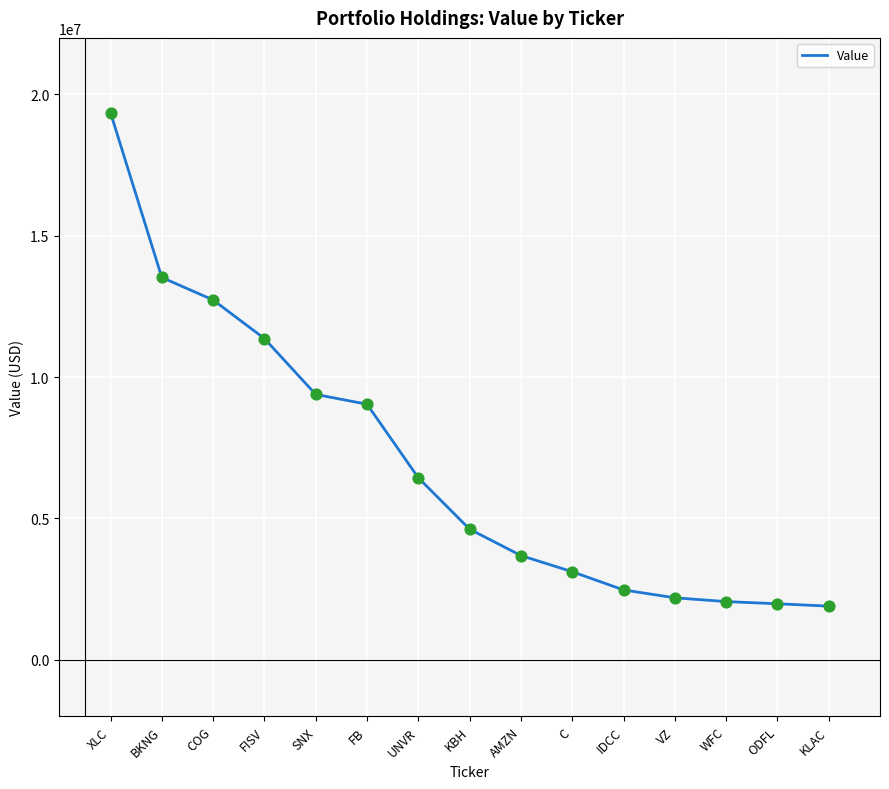

What is the change in value from XLC to ODFL?

-17371872